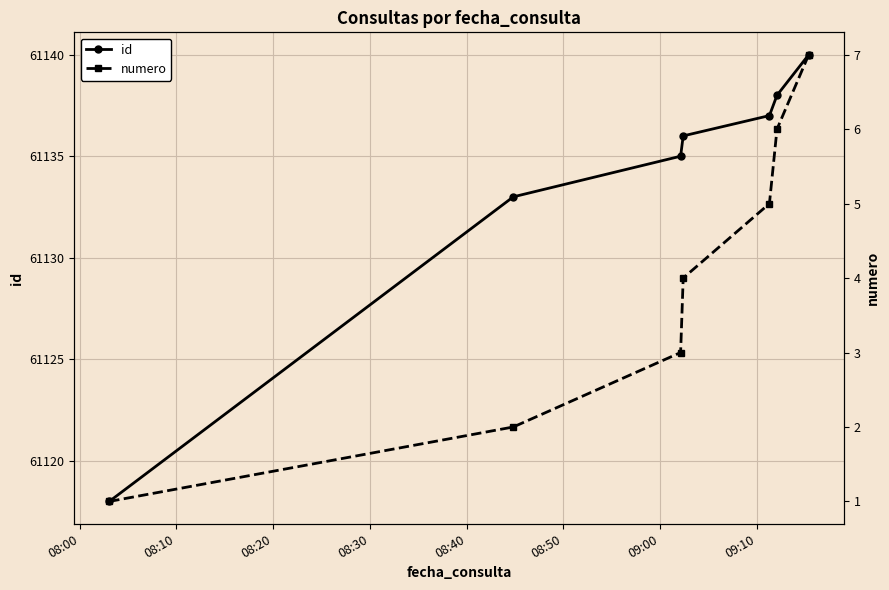

True or false: id and numero intersect in this chart.

False